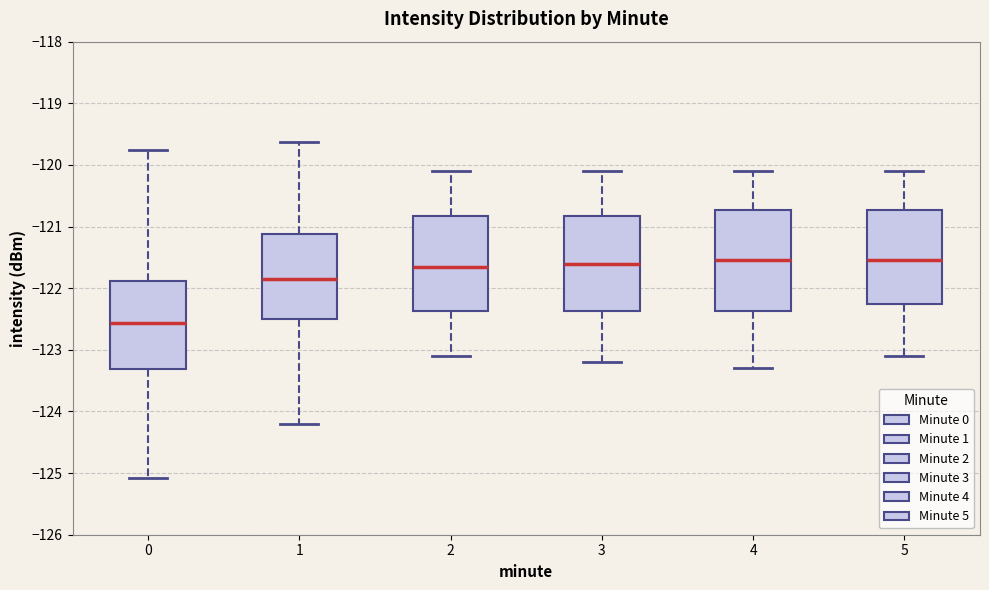

Reading left to right, read every box against the y-axis: the position of its median line, the range the box covers, and the ends of its whiskers. The values are not printed on the chart, so give them approximately, as read against the axis.

0: median -122.6, box -123.3 to -121.9, whiskers -125.1 to -119.8
1: median -121.8, box -122.5 to -121.1, whiskers -124.2 to -119.6
2: median -121.6, box -122.4 to -120.8, whiskers -123.1 to -120.1
3: median -121.6, box -122.4 to -120.8, whiskers -123.2 to -120.1
4: median -121.5, box -122.4 to -120.7, whiskers -123.3 to -120.1
5: median -121.5, box -122.2 to -120.7, whiskers -123.1 to -120.1